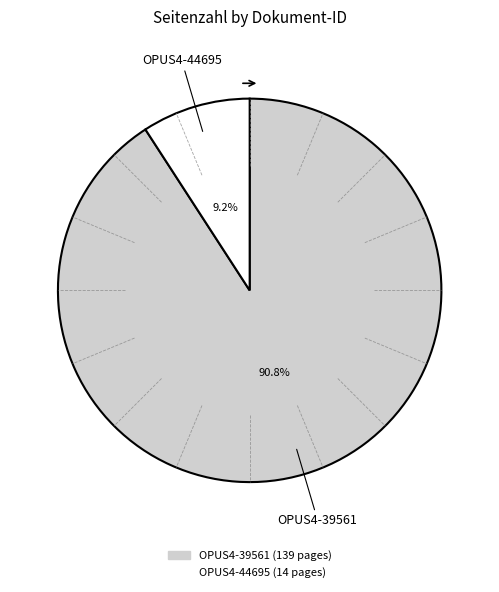

Which category has the smallest portion of the pie?

OPUS4-44695